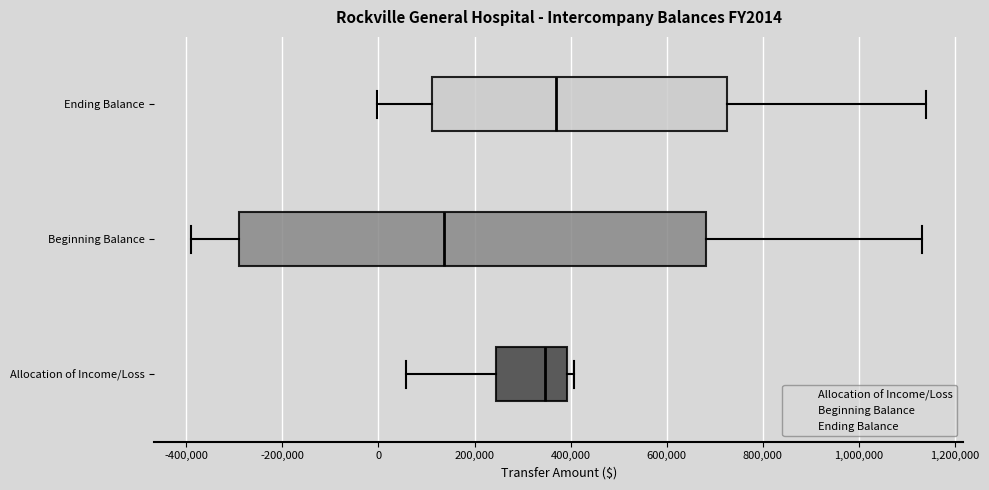

Which box's median line is the furthest to the left?

Beginning Balance